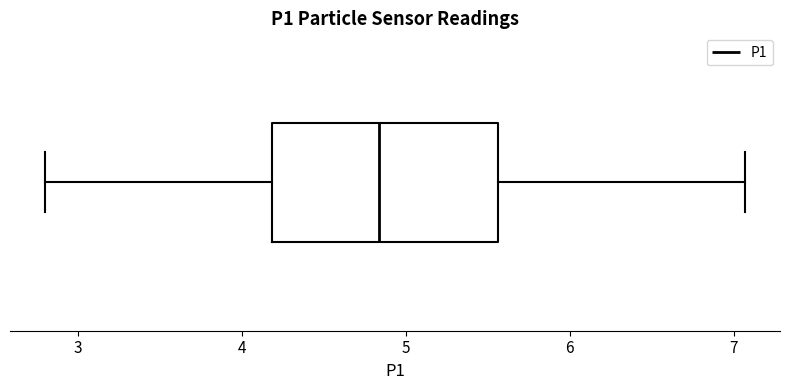

Transcribe this box plot: give where the median line is, the range the box spans, and where the two whiskers end, as read against the x-axis. The values are not printed on the chart, so give them approximately, as read against the axis.

median 4.8, box 4.2 to 5.6, whiskers 2.8 to 7.1